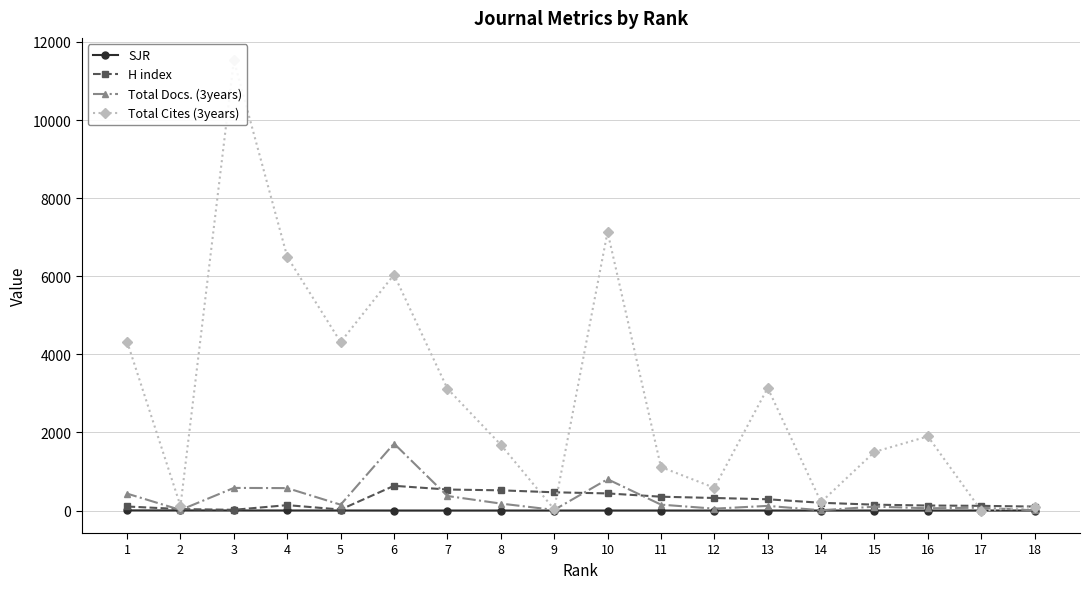

How many lines are shown in the chart?

4